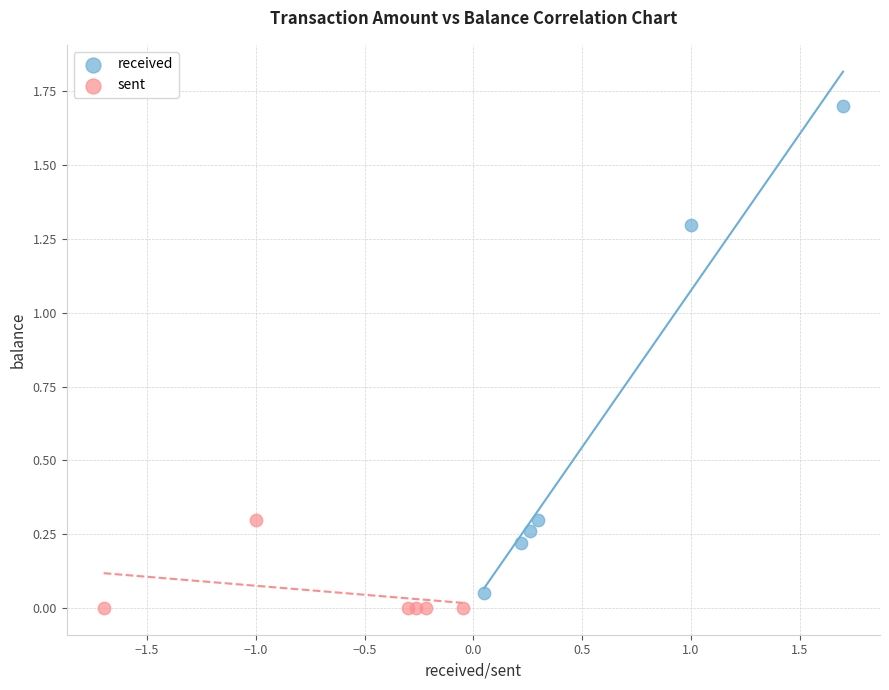

What are all the series names shown in the legend?

received, sent